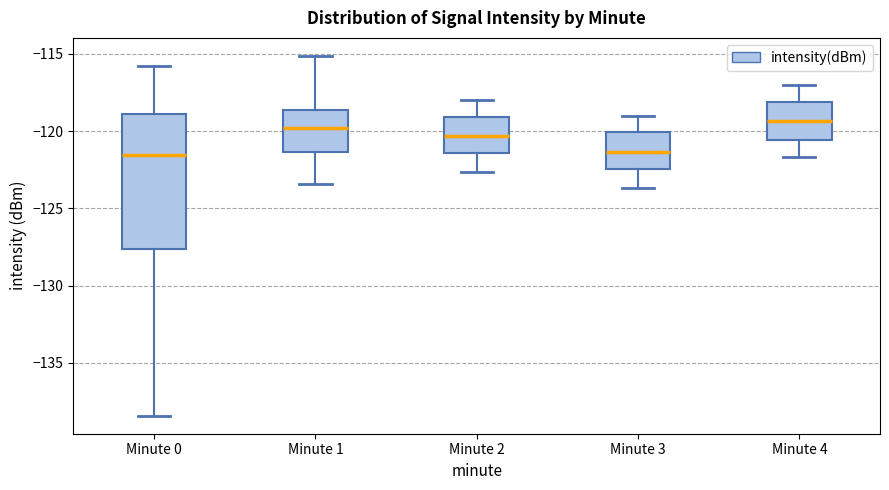

Reading left to right, transcribe this box plot: for each box, give where its median line is, the range the box spans, and where its two whiskers end, as read against the y-axis. The values are not printed on the chart, so give them approximately, as read against the axis.

Minute 0: median -121.5, box -127.5 to -119.0, whiskers -138.5 to -116.0
Minute 1: median -120.0, box -121.5 to -118.5, whiskers -123.5 to -115.0
Minute 2: median -120.5, box -121.5 to -119.0, whiskers -122.5 to -118.0
Minute 3: median -121.5, box -122.5 to -120.0, whiskers -123.5 to -119.0
Minute 4: median -119.5, box -120.5 to -118.0, whiskers -121.5 to -117.0